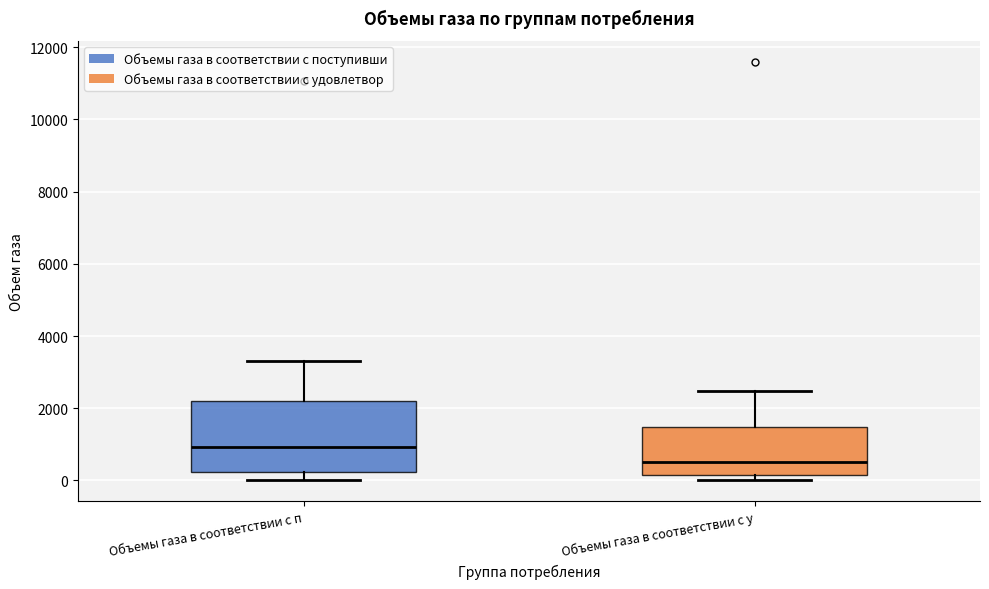

Reading left to right, read every box against the y-axis: the position of its median line, the range the box covers, and the ends of its whiskers. The values are not printed on the chart, so give them approximately, as read against the axis.

Объемы газа в соответствии с п: median 1000, box 200 to 2200, whiskers 0 to 3400
Объемы газа в соответствии с у: median 600, box 200 to 1400, whiskers 0 to 2400